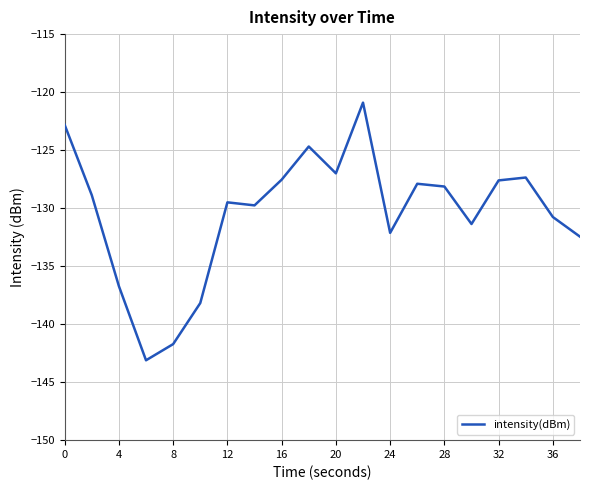

What is the greatest value displayed?

-120.9